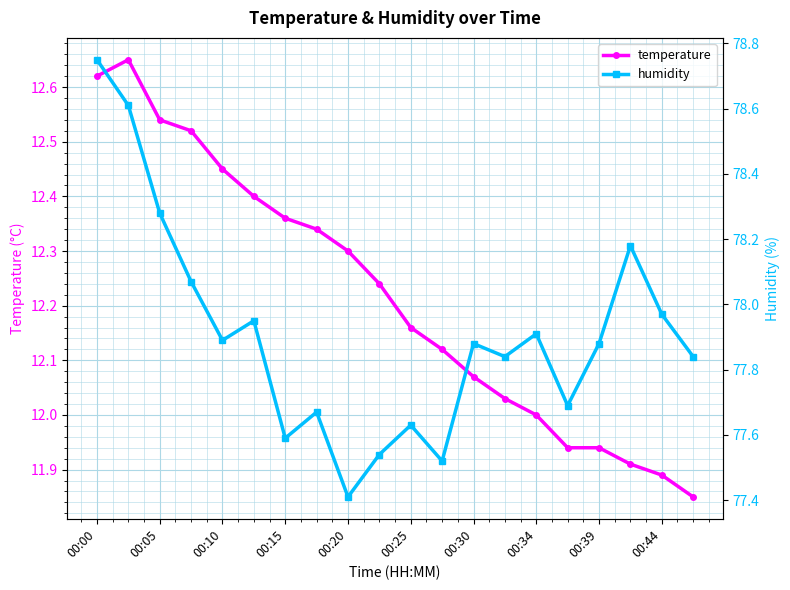

How many lines are shown in the chart?

2